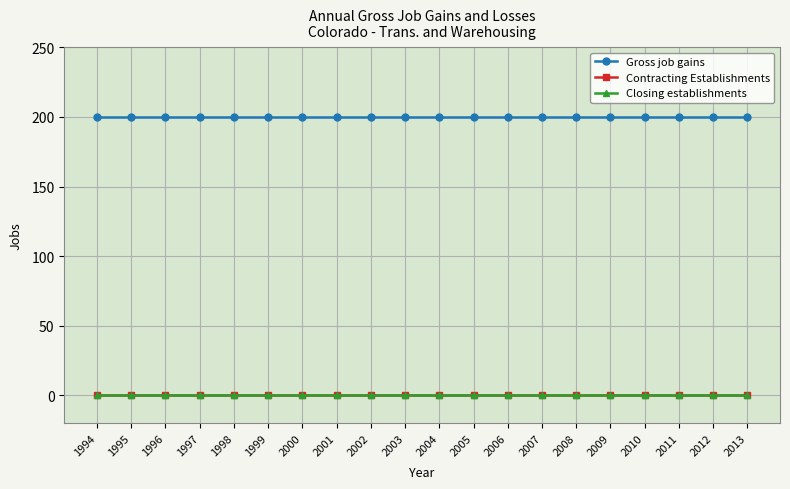

Which series has the largest range (max minus min)?

Gross job gains